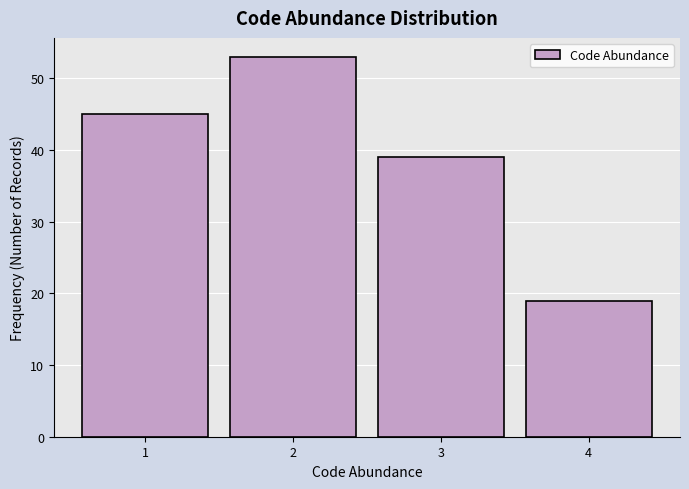

What is the height of the bar covering 3.5 to 4.5 on the x-axis? The values are not printed on the chart, so give them approximately, as read against the axis.

19